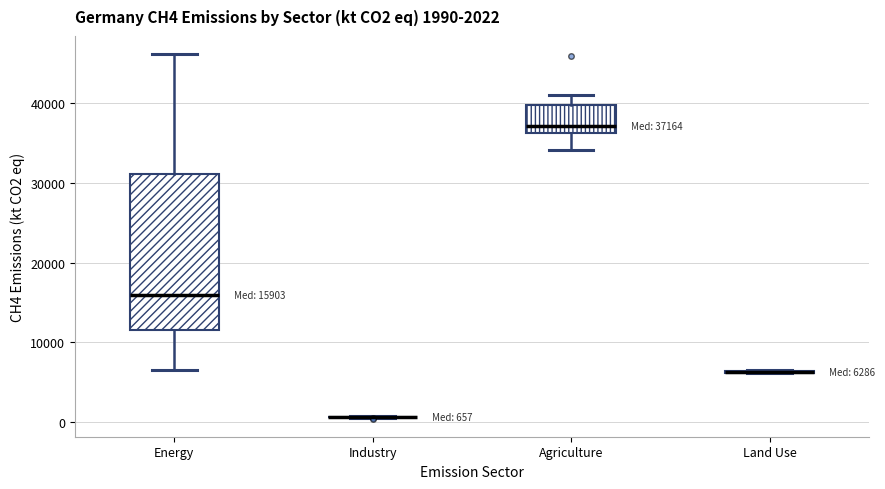

Comparing the boxes themselves (not the whiskers), which one is the tallest?

Energy